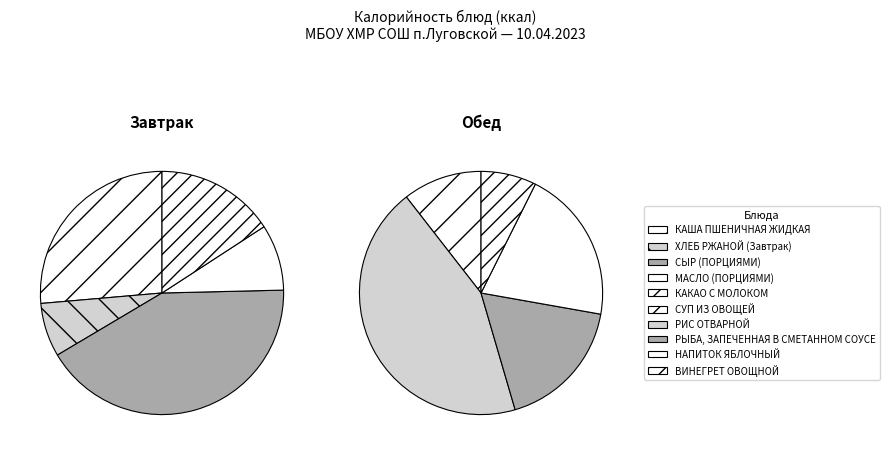

To the nearest percent, what is the average slice percentage?

10%